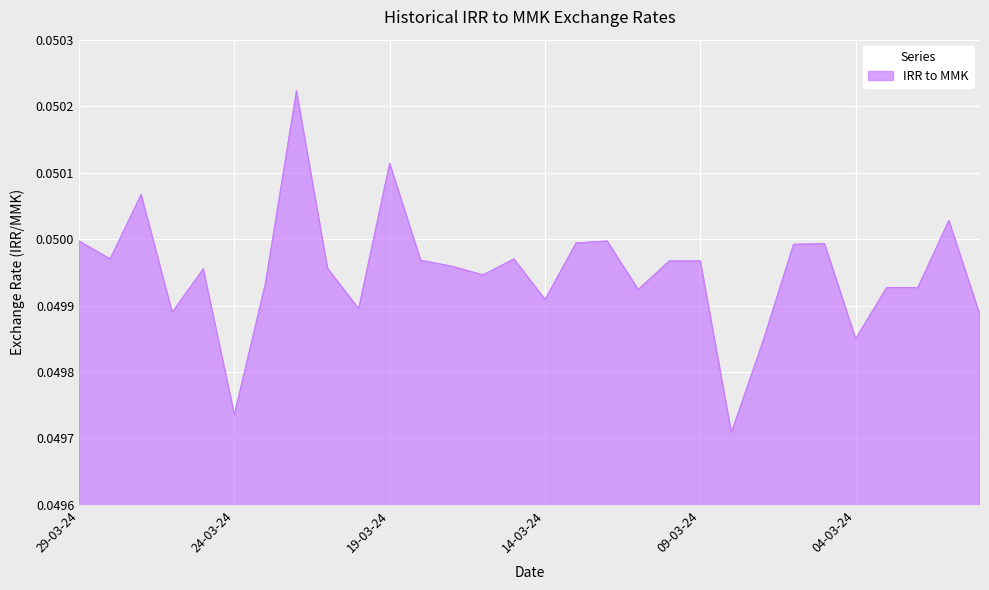

Does the chart have visible grid lines?

Yes